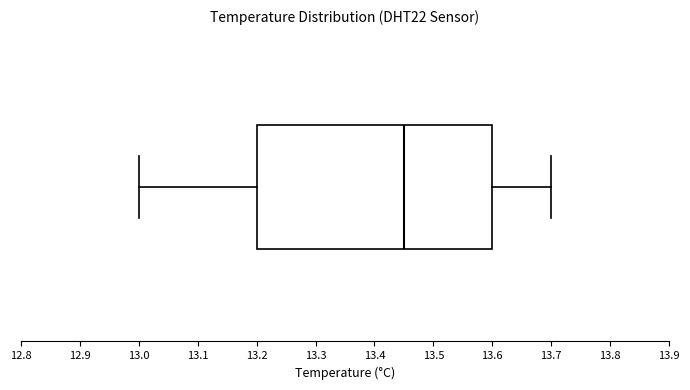

Transcribe this box plot: give where the median line is, the range the box spans, and where the two whiskers end, as read against the x-axis. The values are not printed on the chart, so give them approximately, as read against the axis.

median 13.45, box 13.20 to 13.60, whiskers 13.00 to 13.70